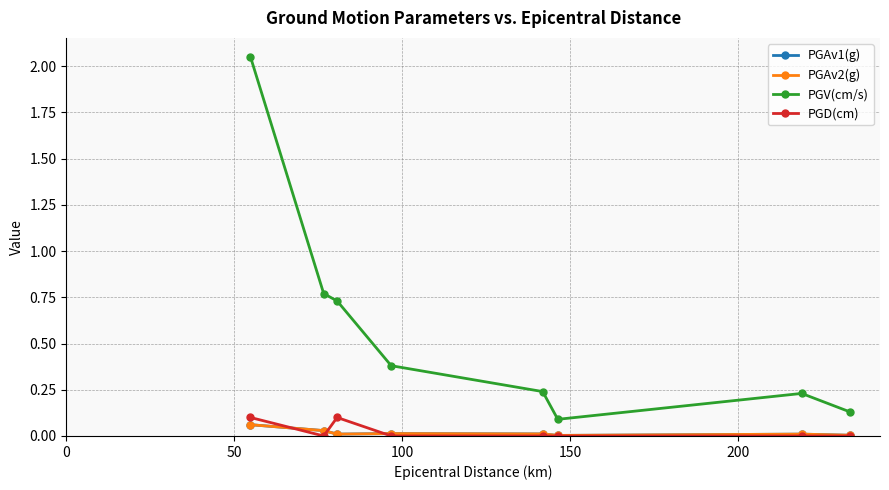

Is this an area chart (filled region under the line)?

No